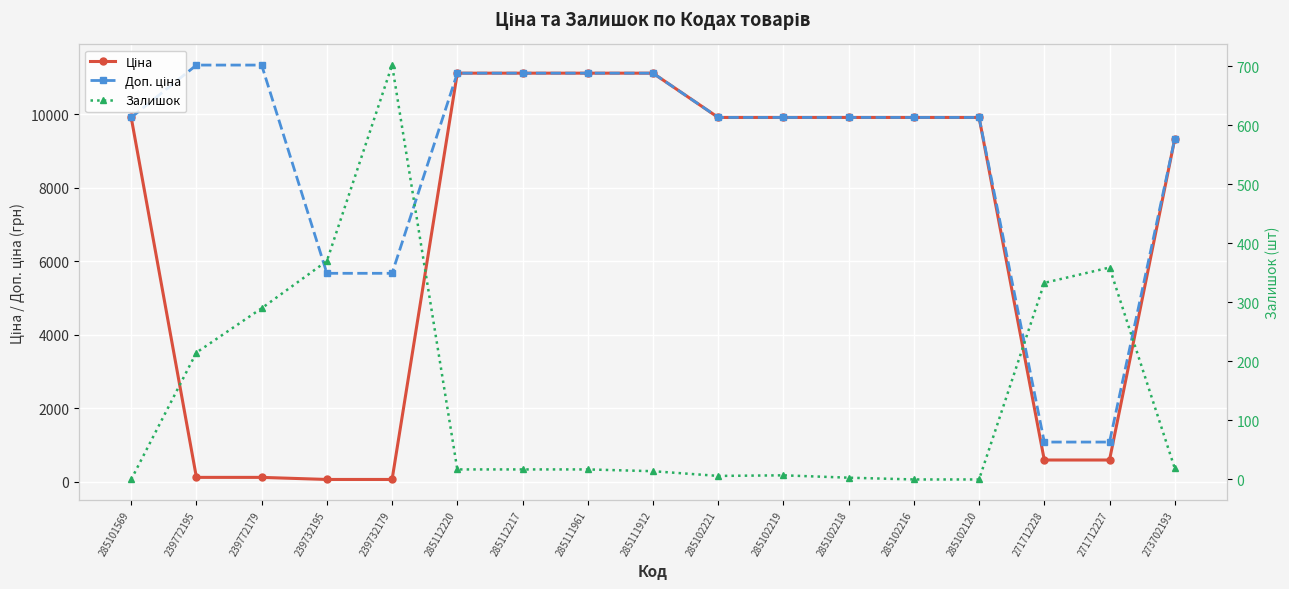

List the series in order of their peak value, lowest first.

Залишок, Ціна, Доп. ціна